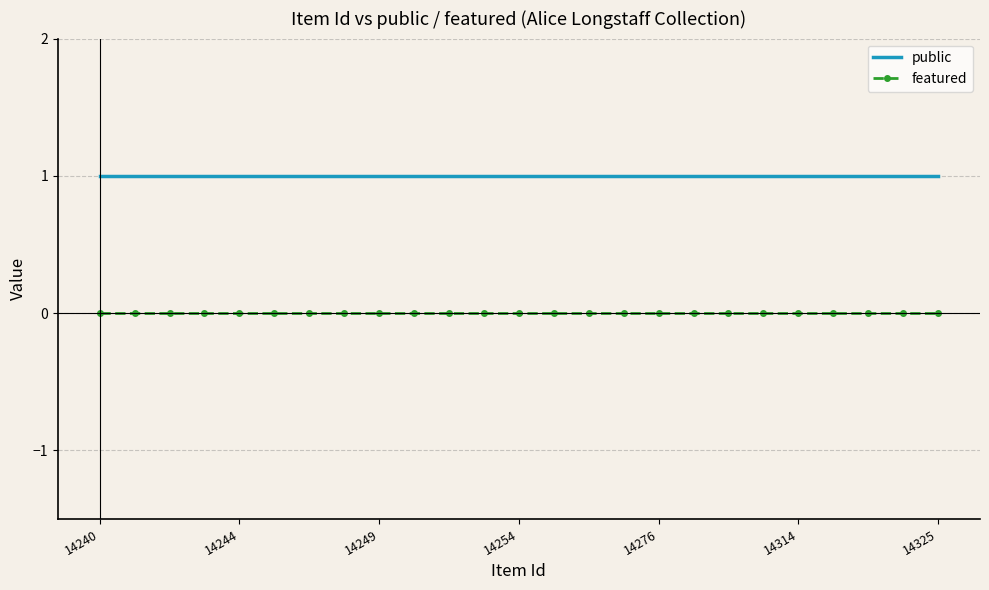

What are all the series names shown in the legend?

public, featured